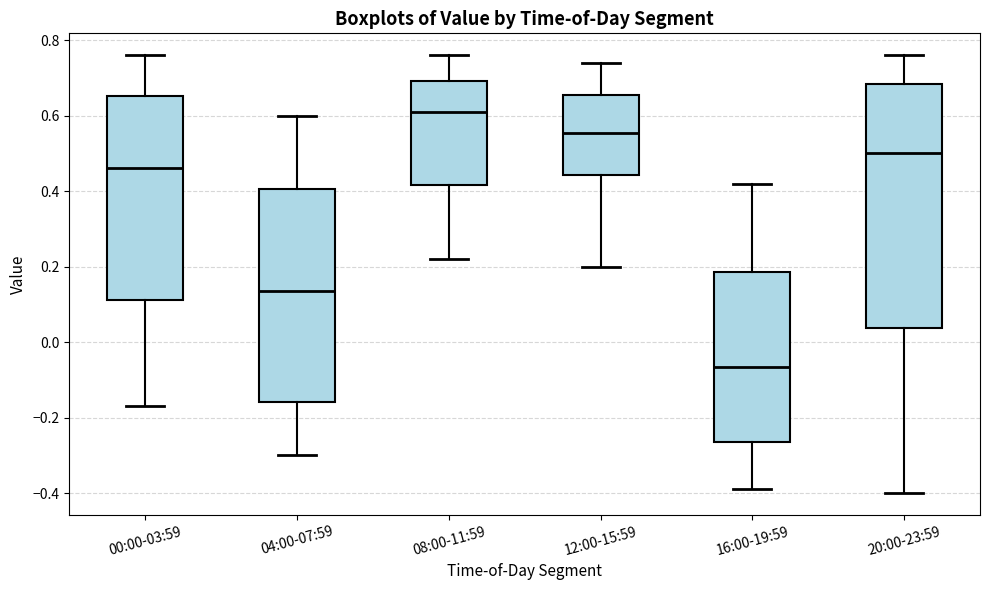

Which box is the tallest, from its lower edge to its upper edge?

20:00-23:59